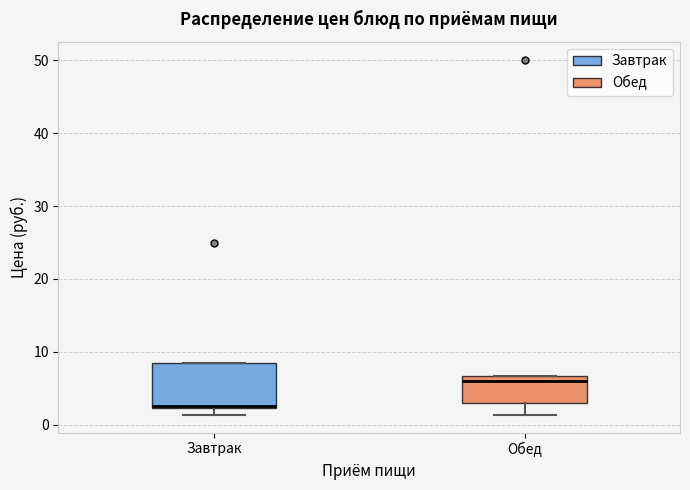

Where is the lower edge of the box for Обед on the y-axis? The values are not printed on the chart, so give them approximately, as read against the axis.

3